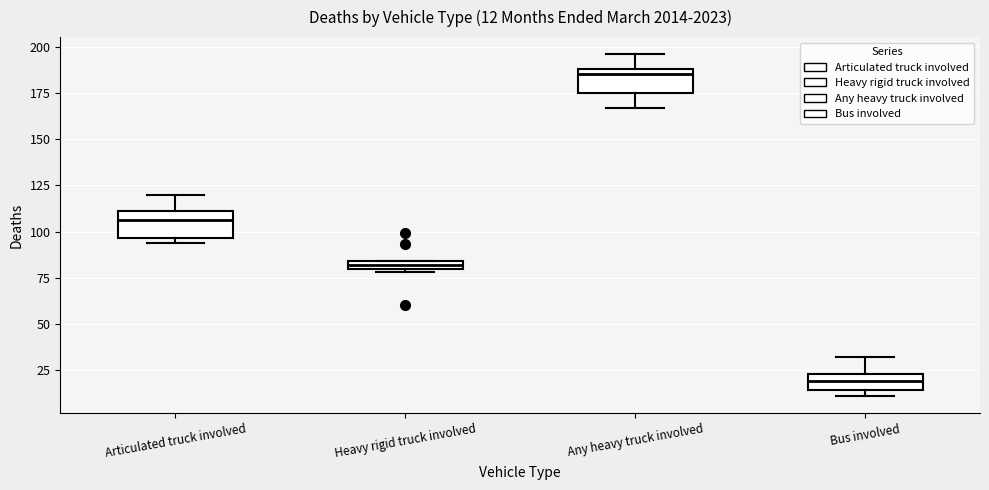

Which box has the lowest median line?

Bus involved